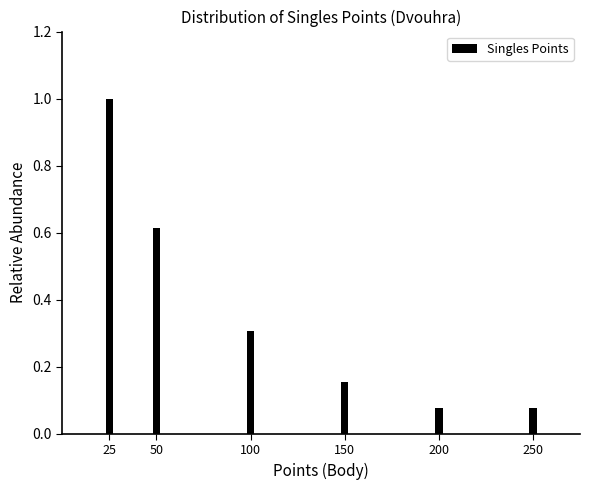

Which category has the highest value across all series?

25